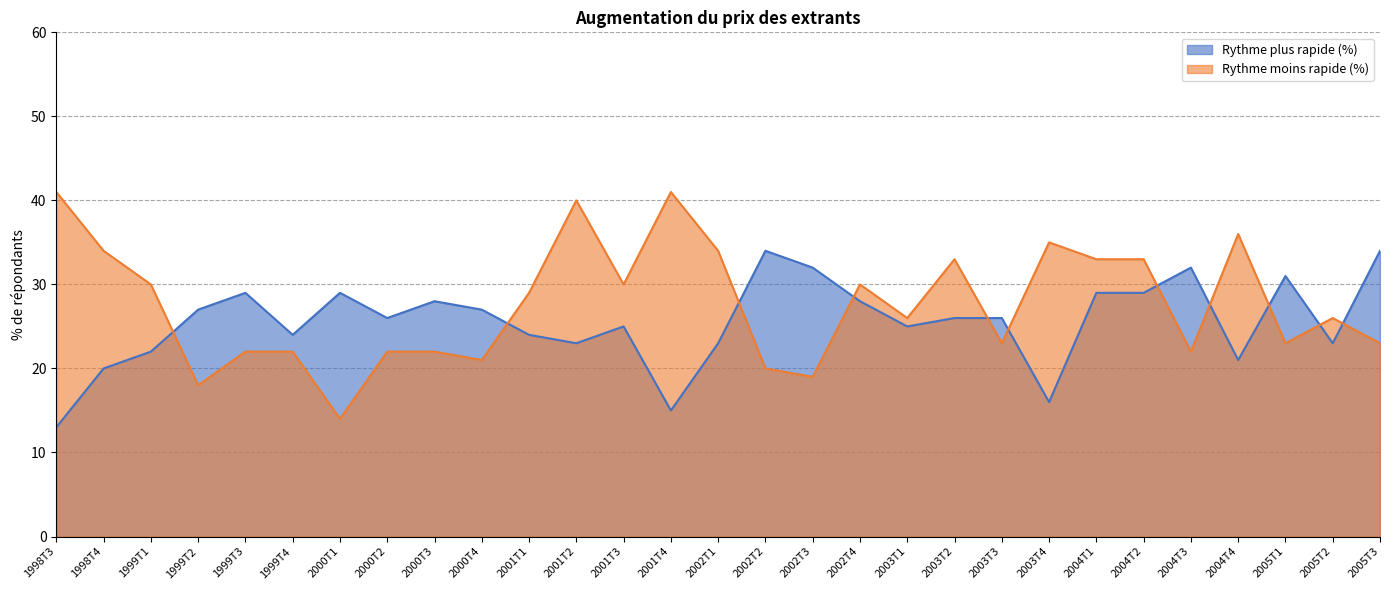

True or false: Rythme plus rapide (%) has more than 2 interior local peaks.

True